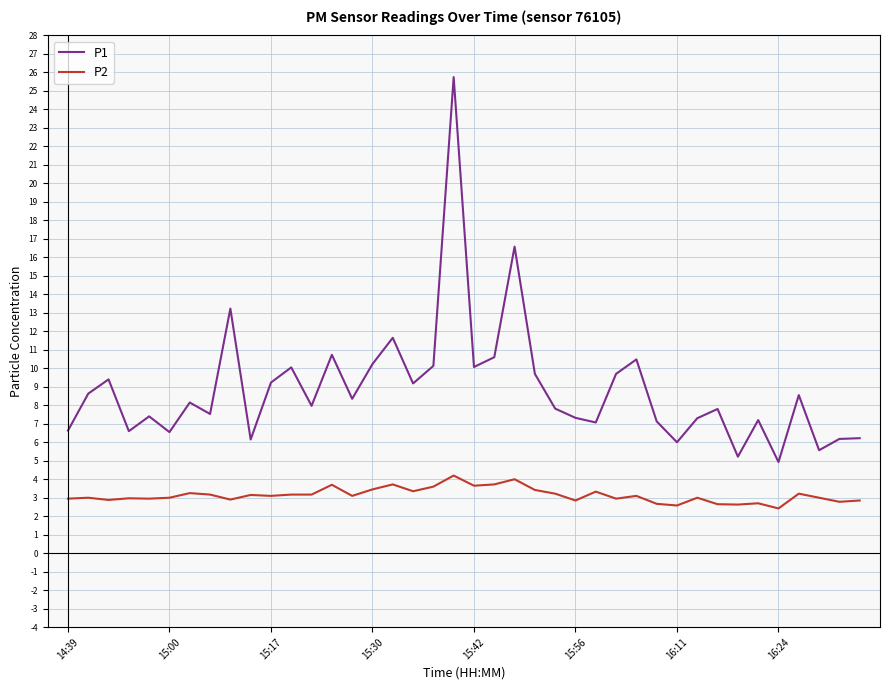

True or false: P1 and P2 intersect in this chart.

False